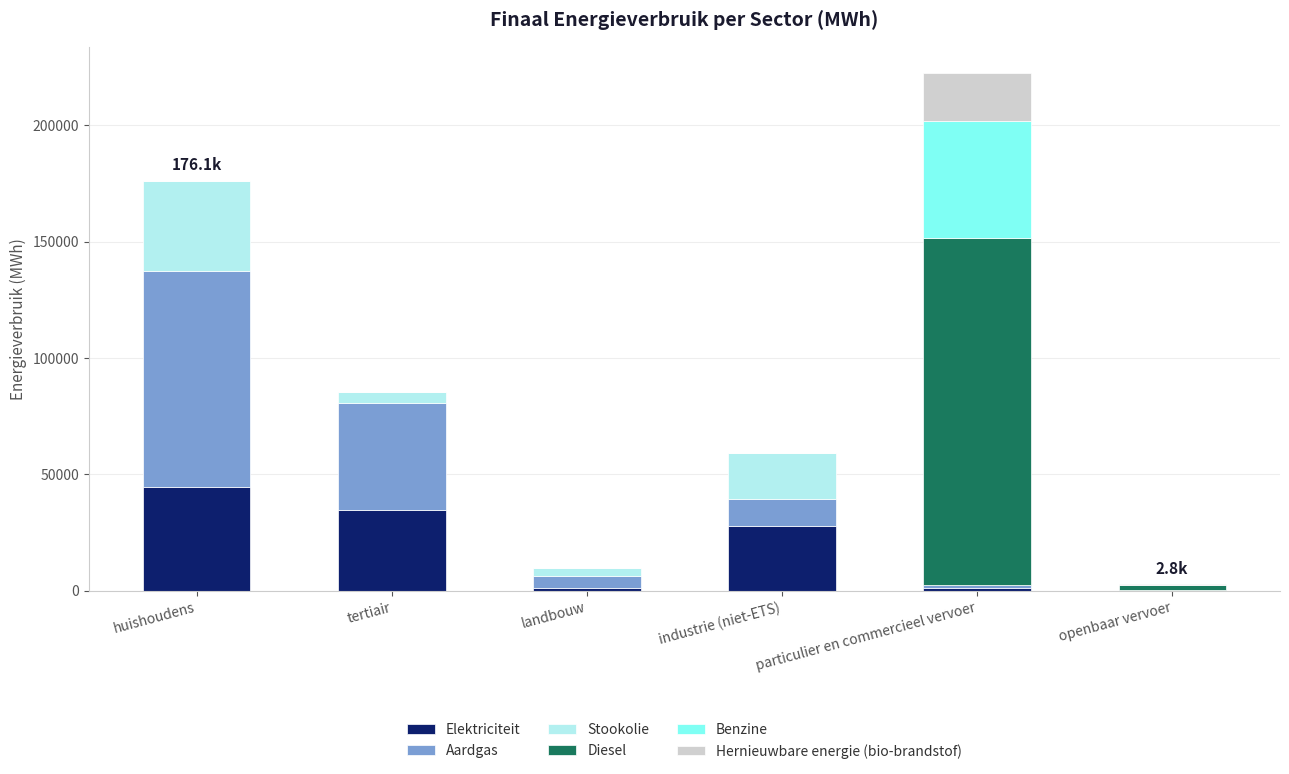

Which category has the highest value in the Elektriciteit series?

huishoudens